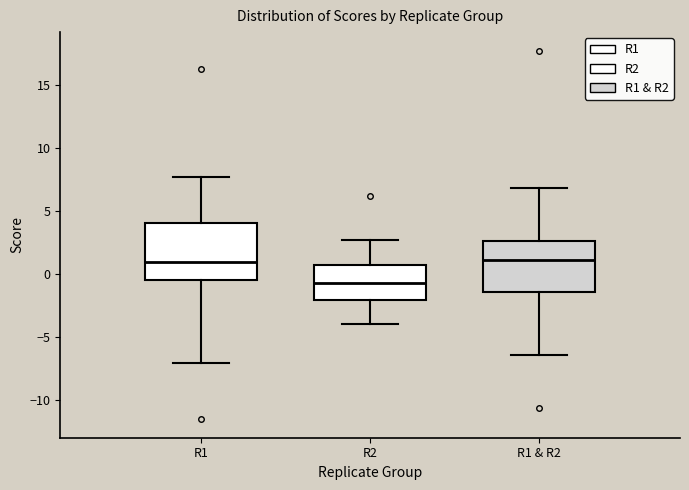

Where does the lower whisker of the box for R1 & R2 end on the y-axis? The values are not printed on the chart, so give them approximately, as read against the axis.

-6.5